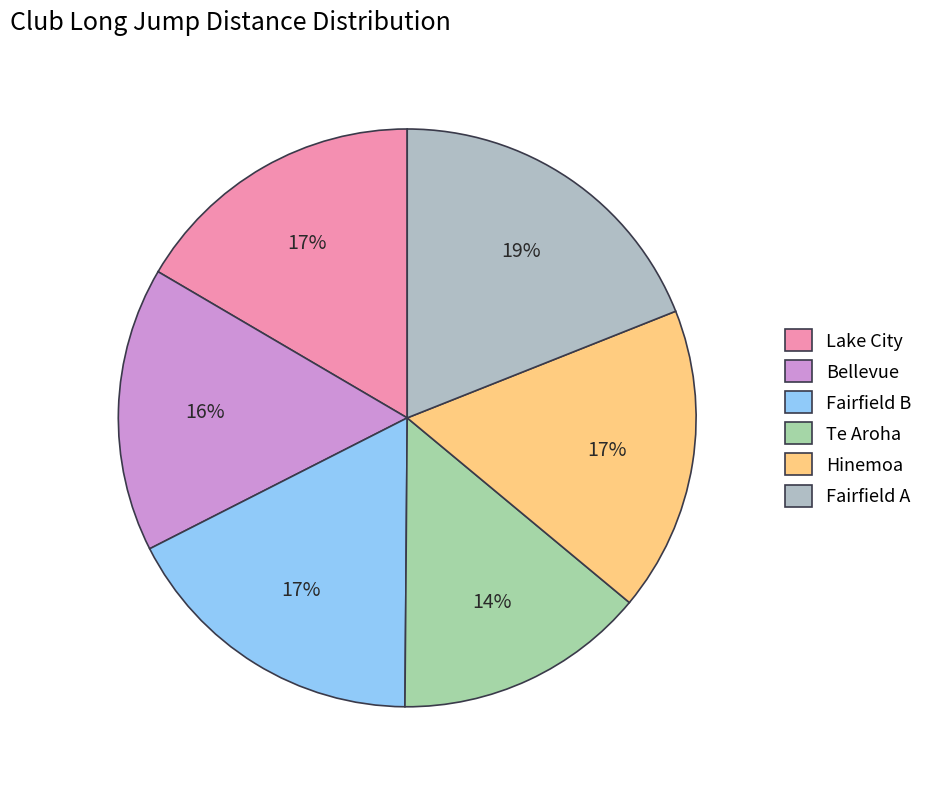

Rank the categories by value from lowest to highest.

Te Aroha, Bellevue, Lake City, Hinemoa, Fairfield B, Fairfield A